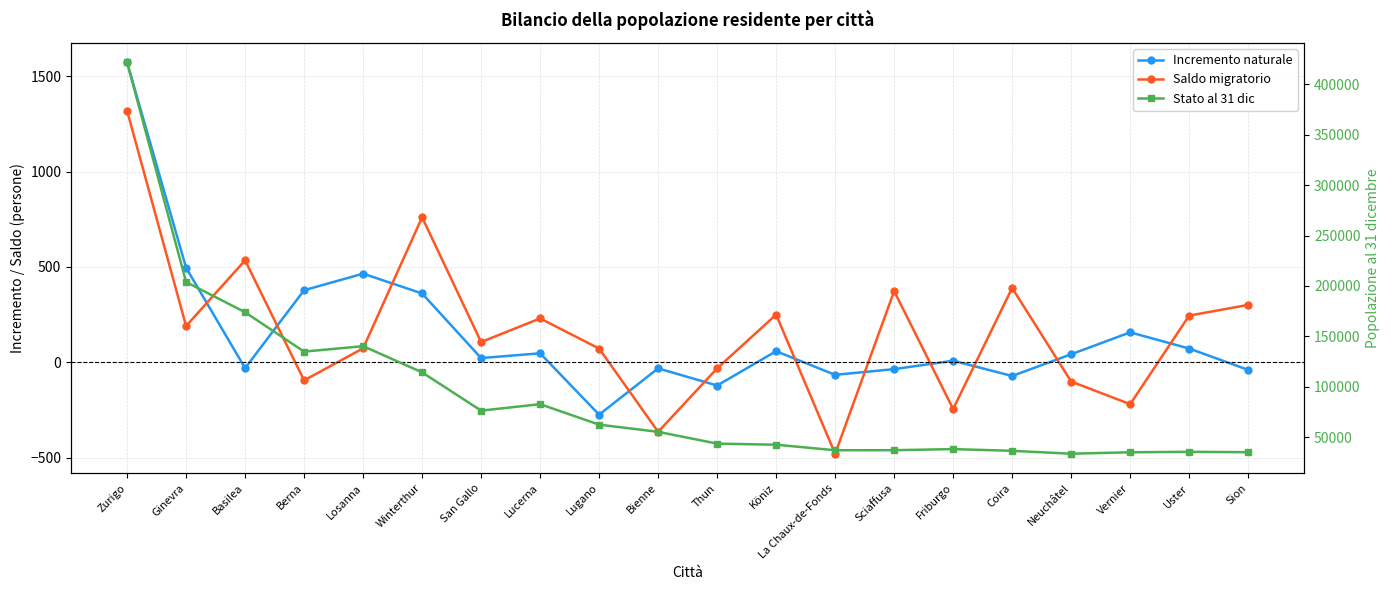

At which label does Saldo migratorio first exceed 190?

Zurigo